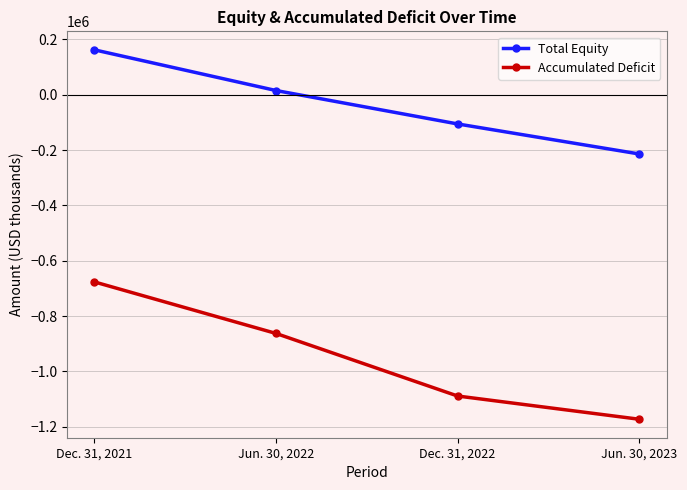

What is the difference between the highest and lowest values at Jun. 30, 2023?

958841